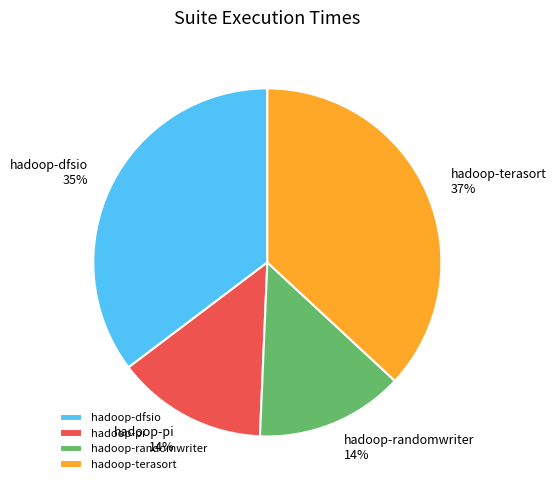

Which slice is the largest?

hadoop-terasort